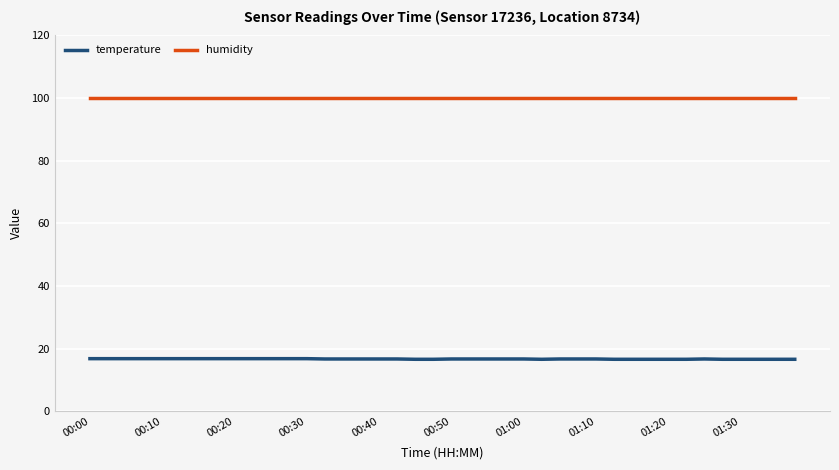

What is the minimum value shown in the chart?

16.6